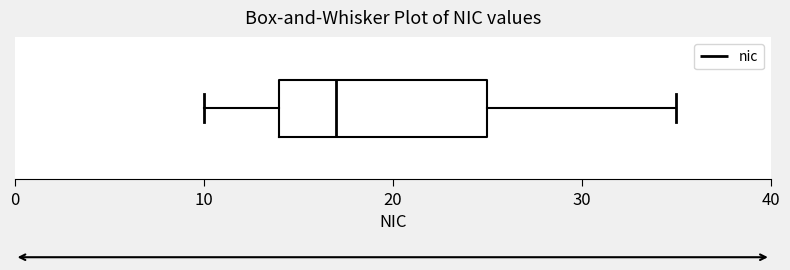

Where is the left edge of the box on the x-axis? The values are not printed on the chart, so give them approximately, as read against the axis.

14